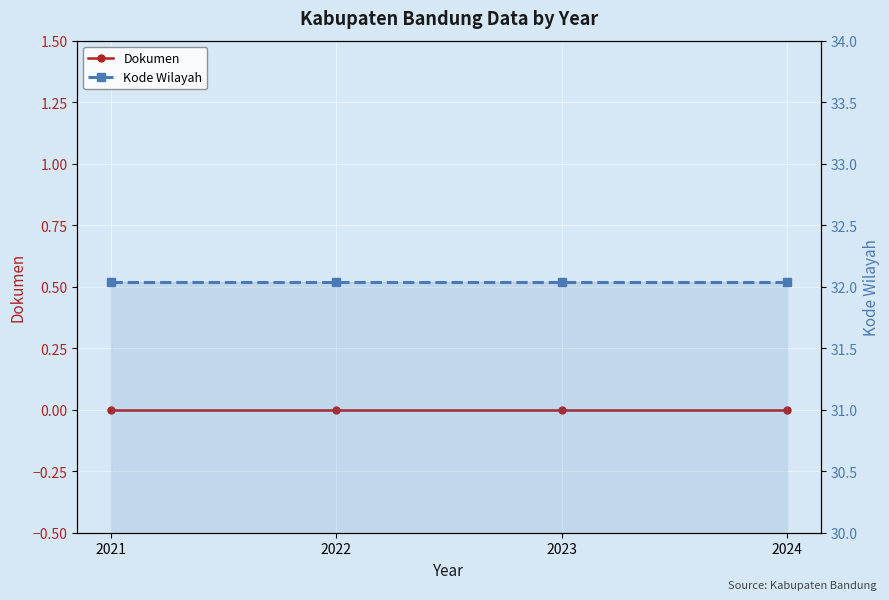

What are all the series names shown in the legend?

Dokumen, Kode Wilayah